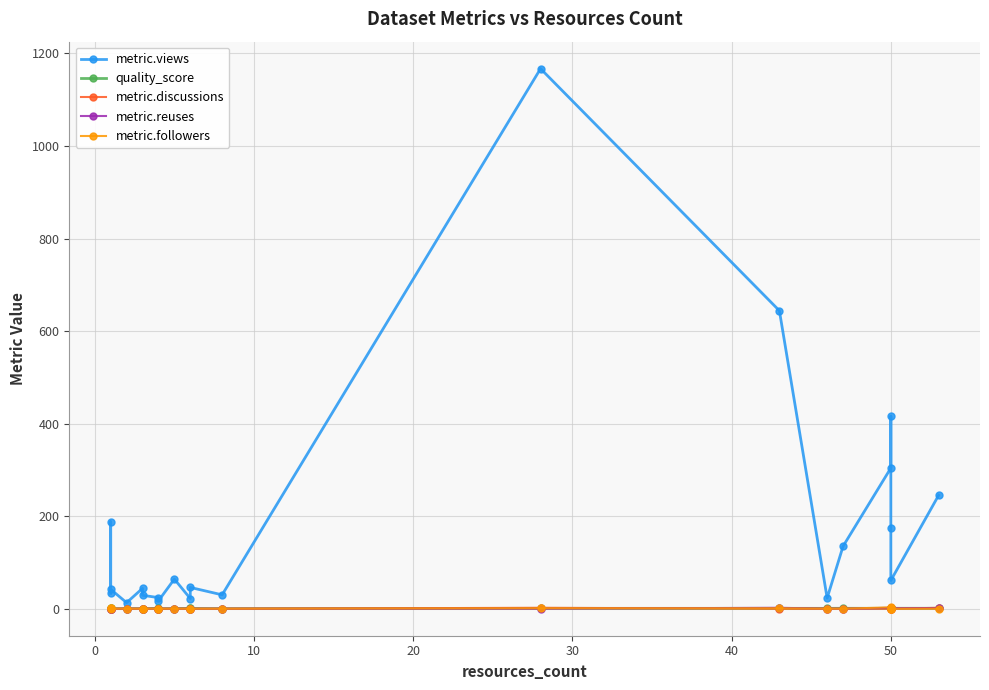

How many data points does each series have?

21